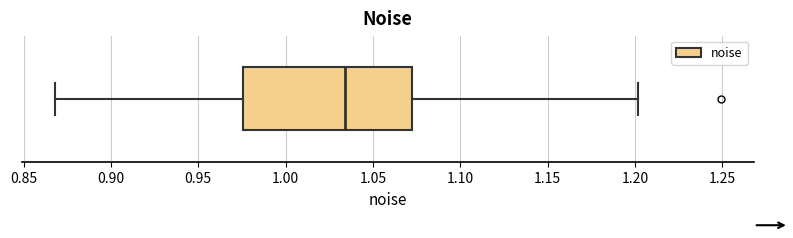

Where is the right edge of the box on the x-axis? The values are not printed on the chart, so give them approximately, as read against the axis.

1.070